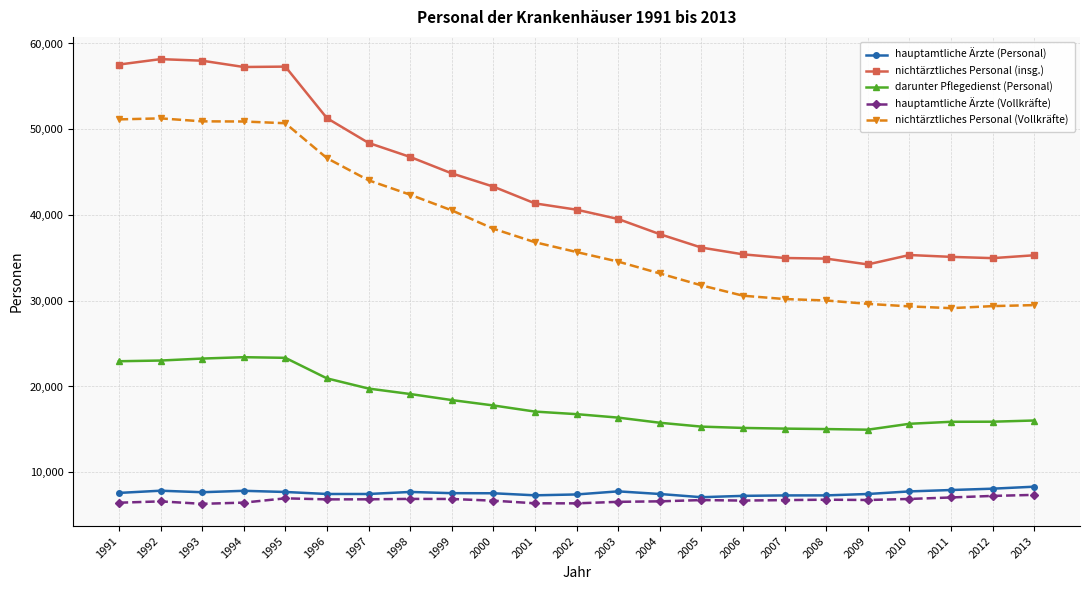

True or false: hauptamtliche Ärzte (Personal) and darunter Pflegedienst (Personal) intersect in this chart.

False